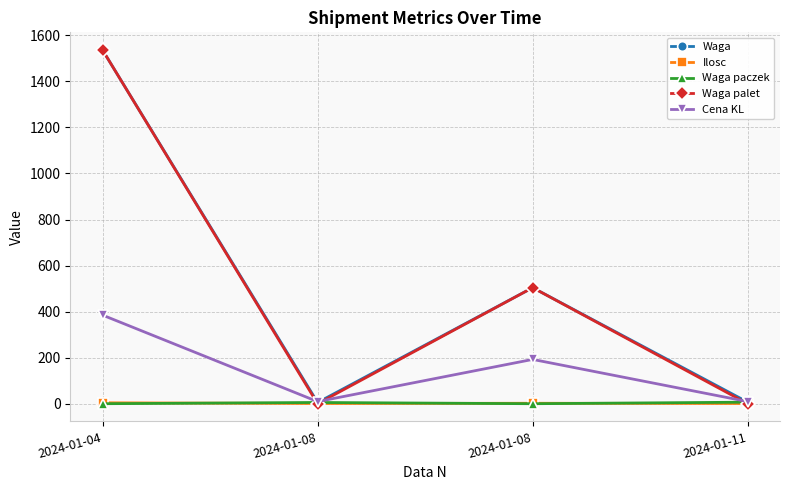

What are all the series names shown in the legend?

Waga, Ilosc, Waga paczek, Waga palet, Cena KL